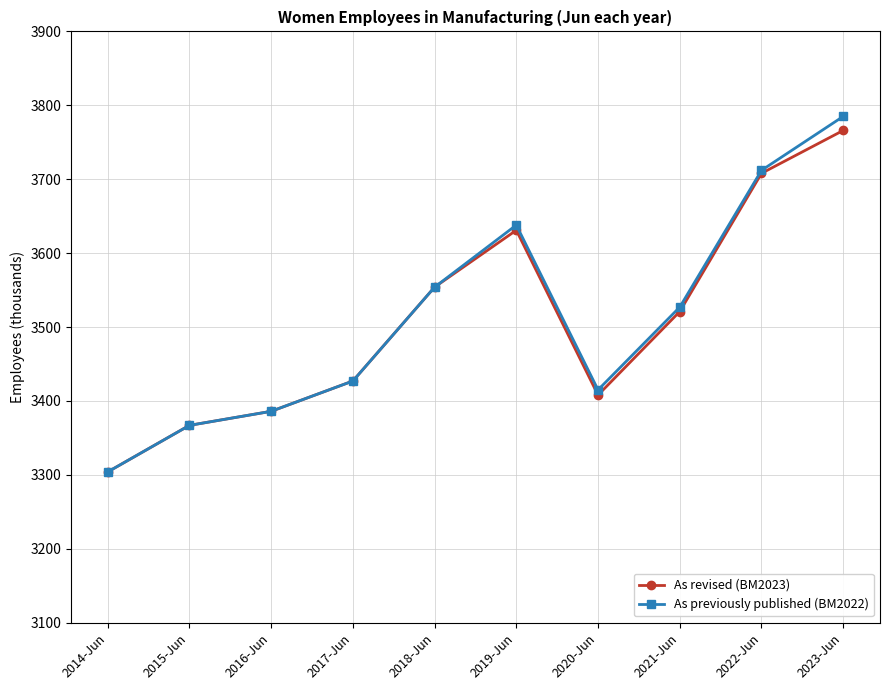

Reading left to right, transcribe all the data shown in this chart.

As revised (BM2023): 2014-Jun=3304	2015-Jun=3367	2016-Jun=3386	2017-Jun=3427	2018-Jun=3554	2019-Jun=3631	2020-Jun=3408	2021-Jun=3521	2022-Jun=3708	2023-Jun=3766
As previously published (BM2022): 2014-Jun=3304	2015-Jun=3367	2016-Jun=3386	2017-Jun=3427	2018-Jun=3554	2019-Jun=3638	2020-Jun=3415	2021-Jun=3527	2022-Jun=3712	2023-Jun=3785